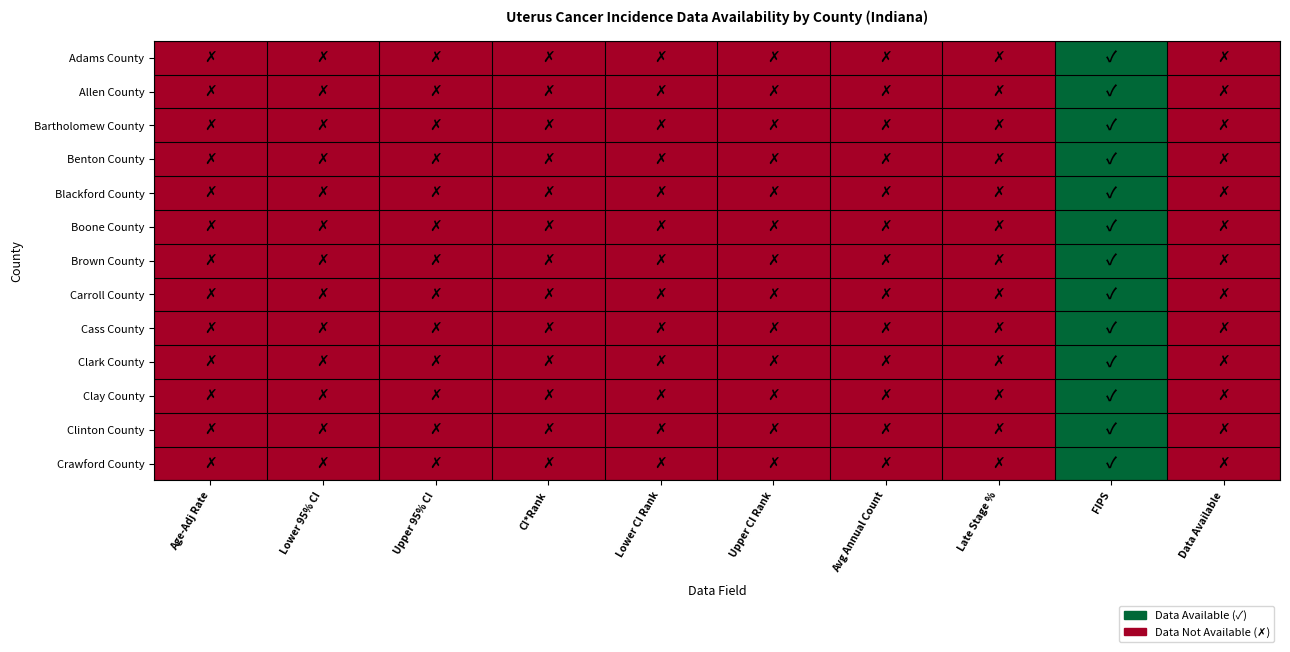

Count the number of categories in the chart.

10